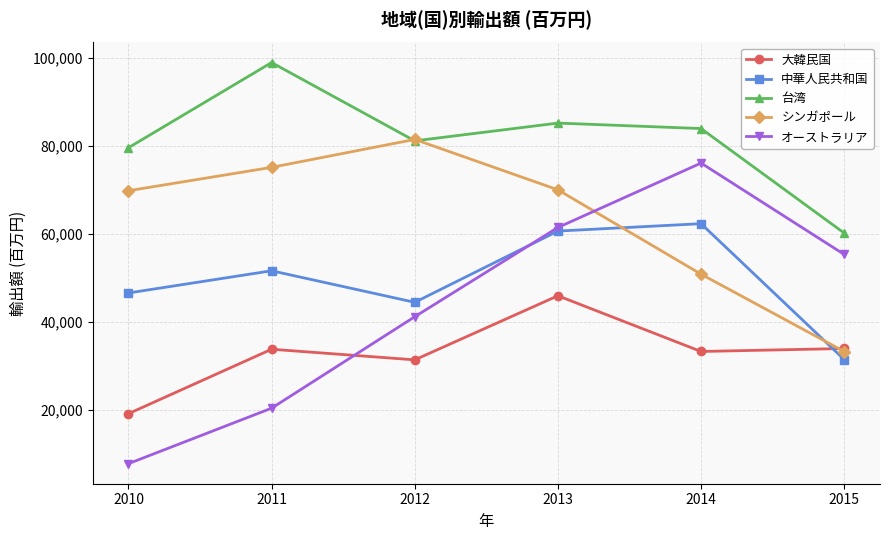

True or false: 大韓民国 has a value of 33819.2 at 2011.

True